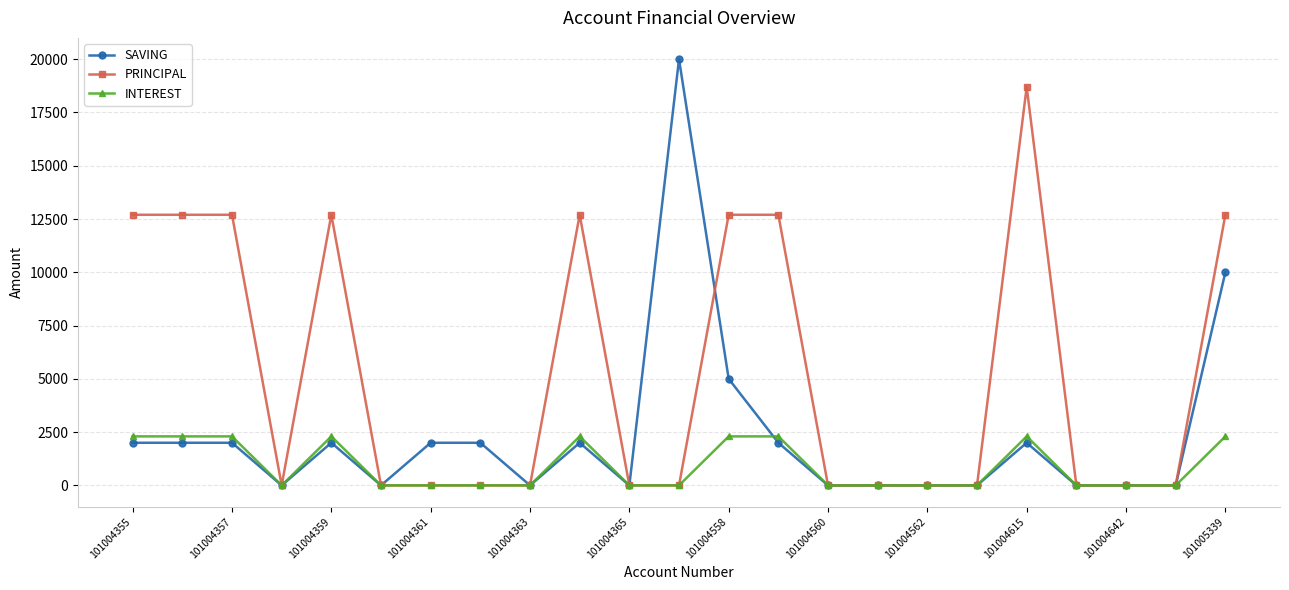

What are all the series names shown in the legend?

SAVING, PRINCIPAL, INTEREST